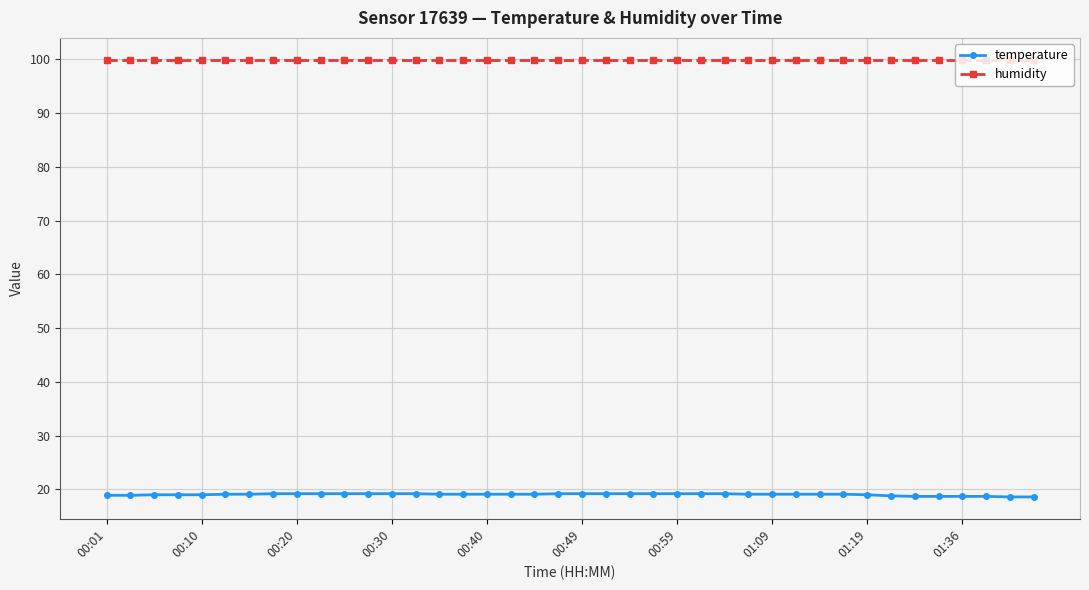

Which series has the largest total across all categories?

humidity